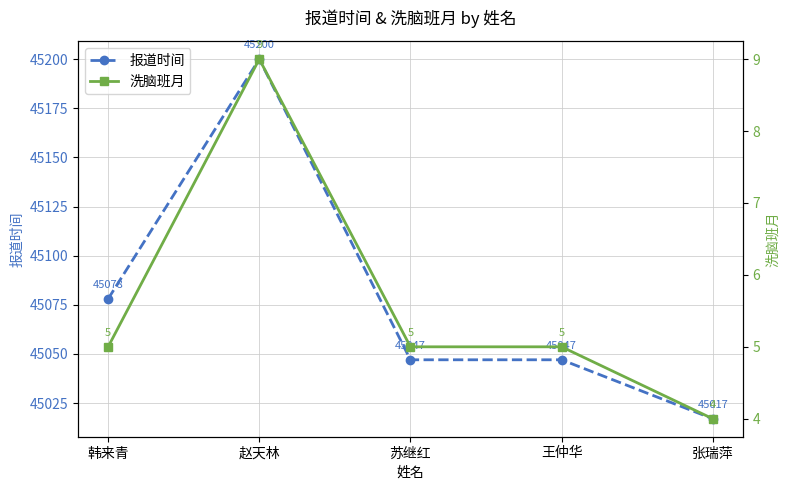

Reading right to left, transcribe all the data shown in this chart.

报道时间: 张瑞萍=45017	王仲华=45047	苏继红=45047	赵天林=45200	韩来青=45078
洗脑班月: 张瑞萍=4	王仲华=5	苏继红=5	赵天林=9	韩来青=5